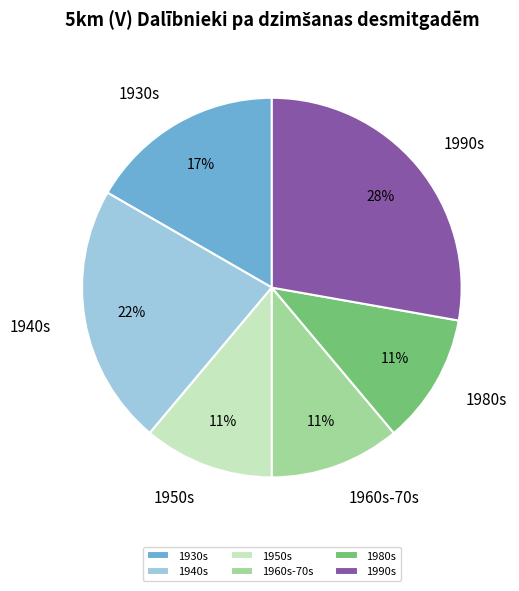

To the nearest percent, what percentage of the pie is 1960s-70s?

11%